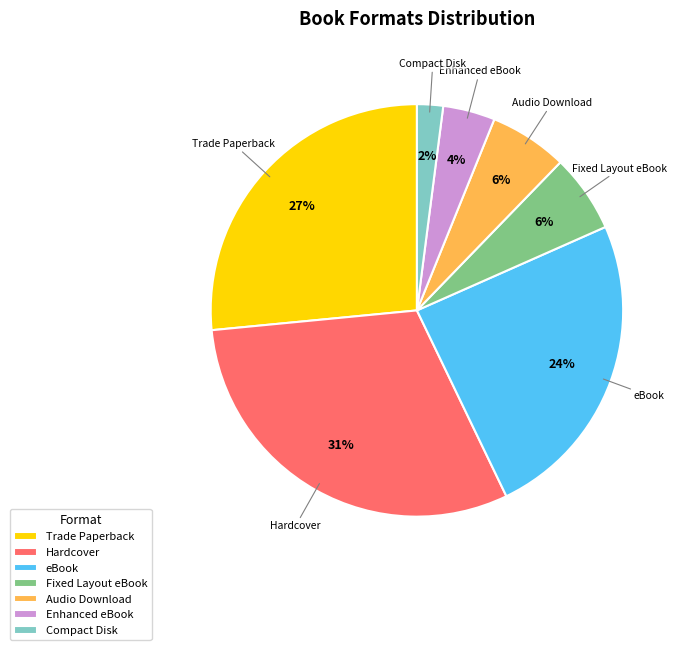

Which has a higher value, Hardcover or Fixed Layout eBook?

Hardcover